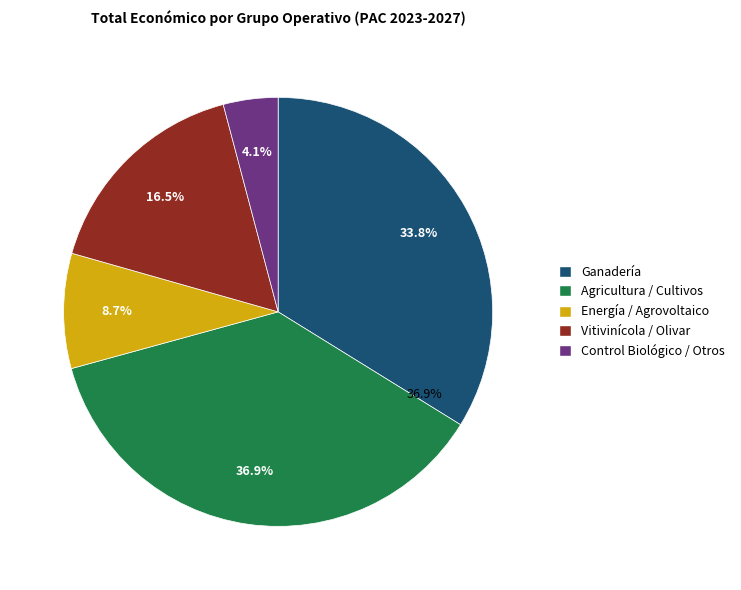

Is there any slice that represents more than half of the pie?

No